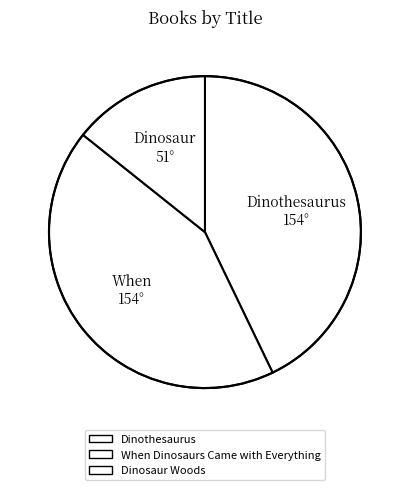

Count the number of slices in the pie.

3